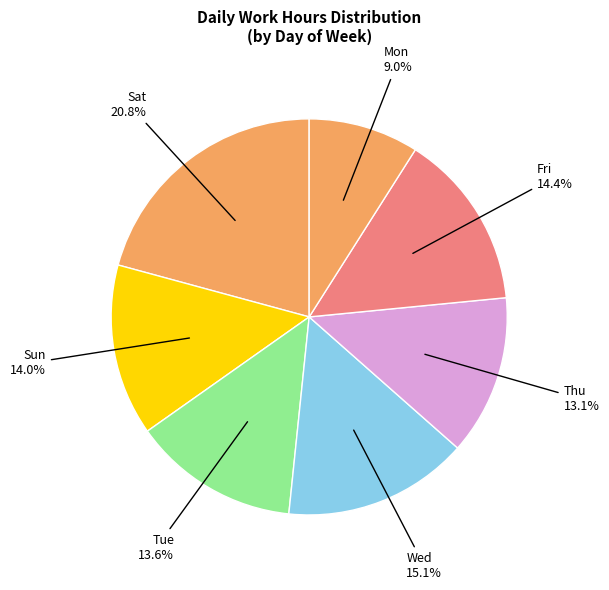

What is the largest slice in the pie chart?

Sat